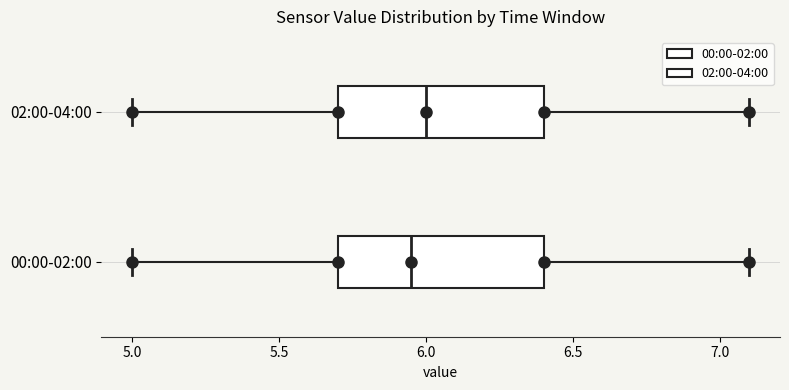

Where is the right edge of the box for 00:00-02:00 on the x-axis? The values are not printed on the chart, so give them approximately, as read against the axis.

6.40